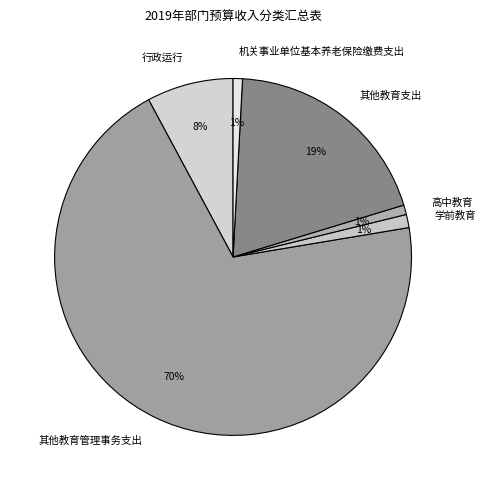

To the nearest percent, what portion does 机关事业单位基本养老保险缴费支出 represent?

1%